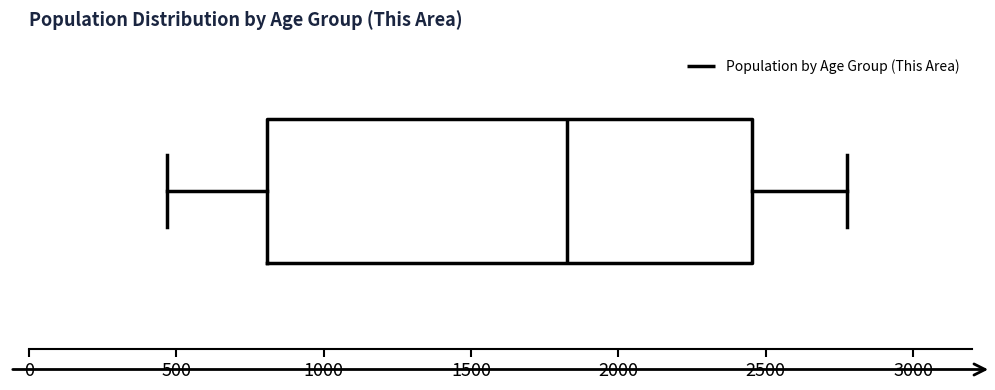

Where is the right edge of the box on the x-axis? The values are not printed on the chart, so give them approximately, as read against the axis.

2450